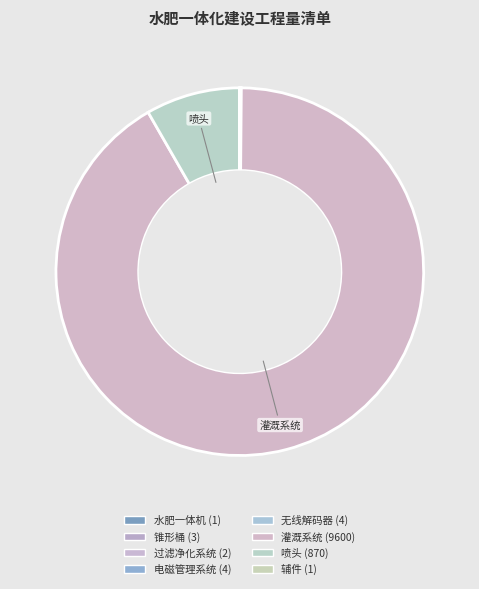

To the nearest percent, what is the average slice percentage?

12%